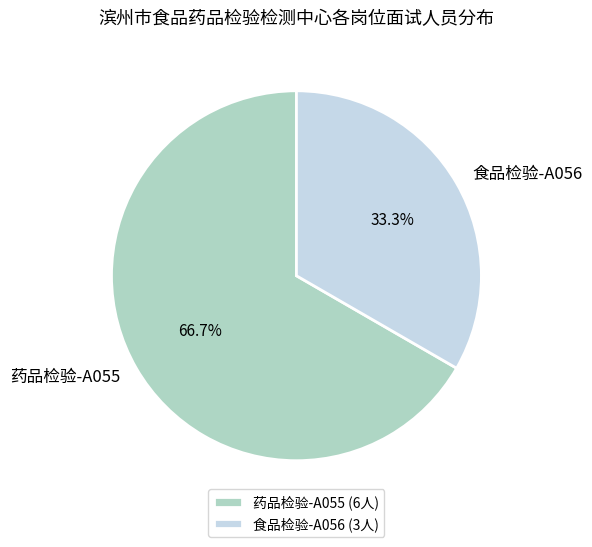

Rank the categories by value from lowest to highest.

食品检验-A056, 药品检验-A055